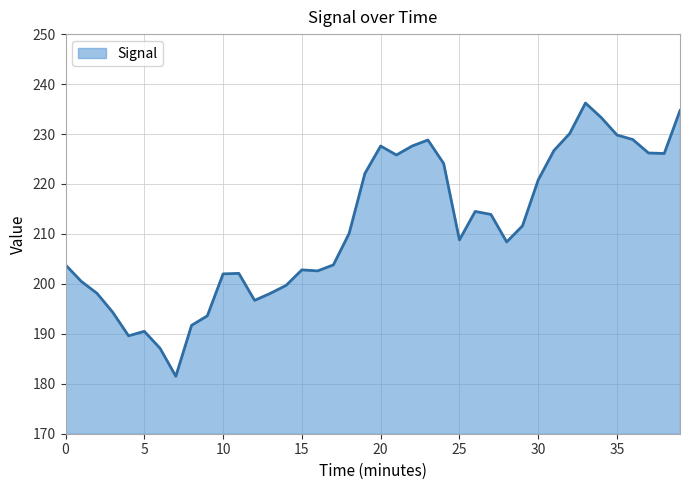

What is the maximum value shown in the chart?

236.2